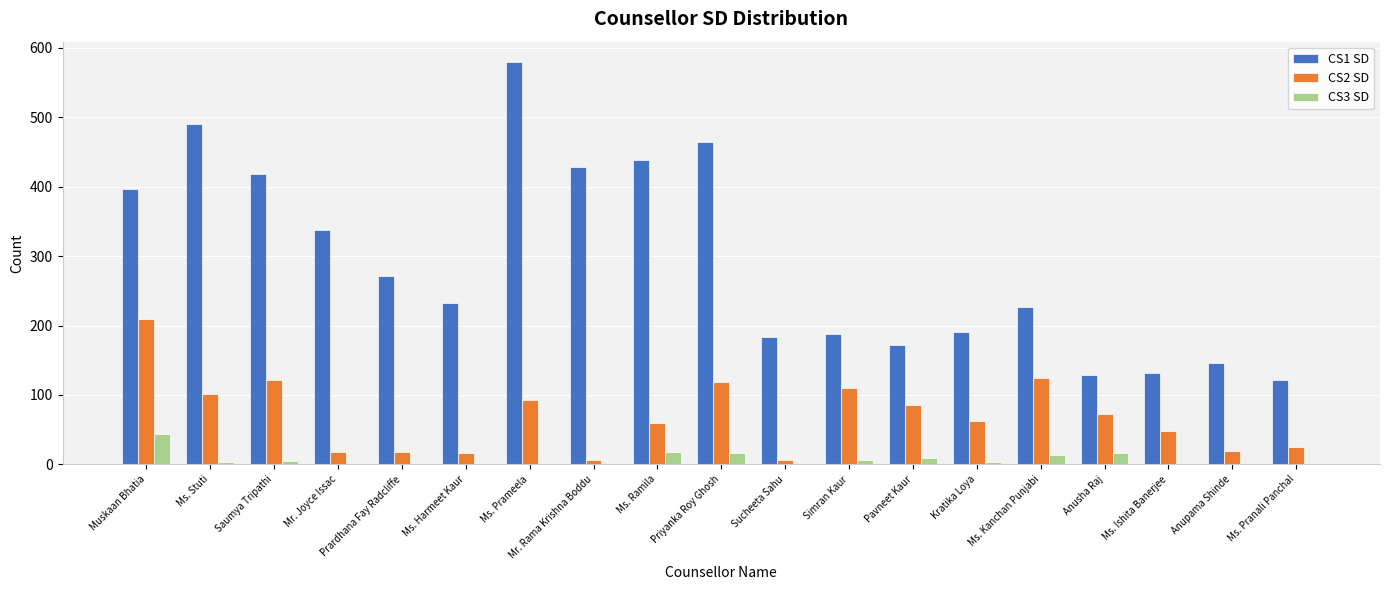

What is the highest value of the CS1 SD series?

580